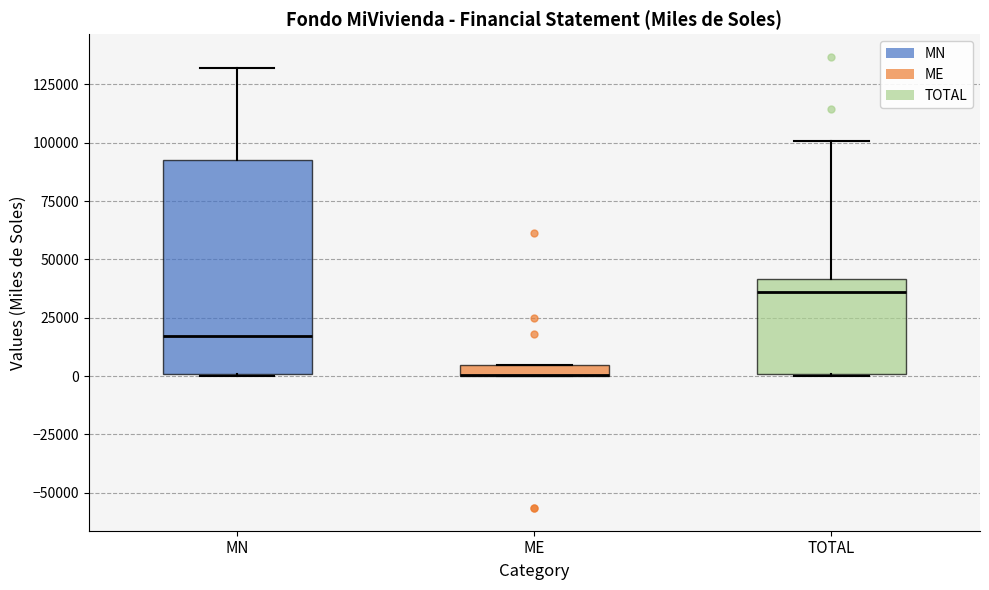

Comparing the boxes themselves (not the whiskers), which one is the tallest?

MN